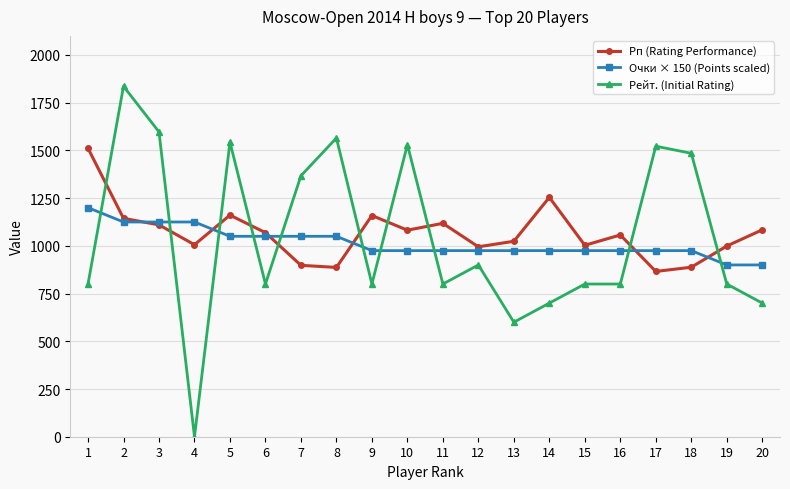

True or false: Очки × 150 (Points scaled) has a value of 620 at 7.

False